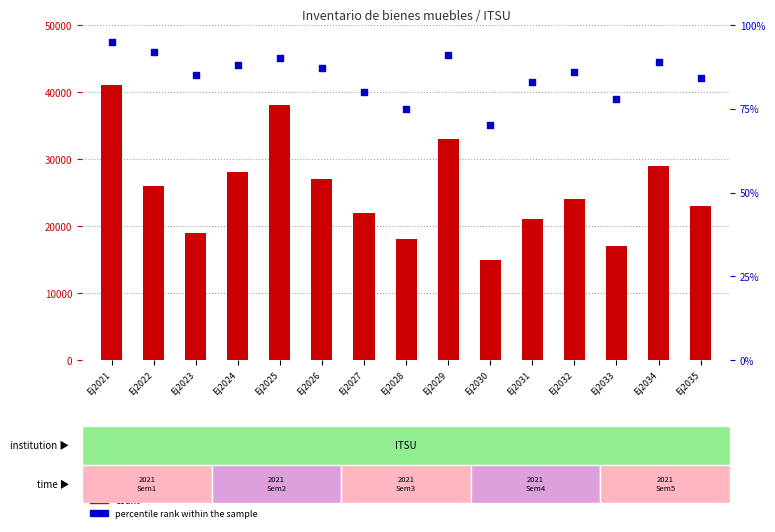

Which series has the largest Y range (max minus min)?

count